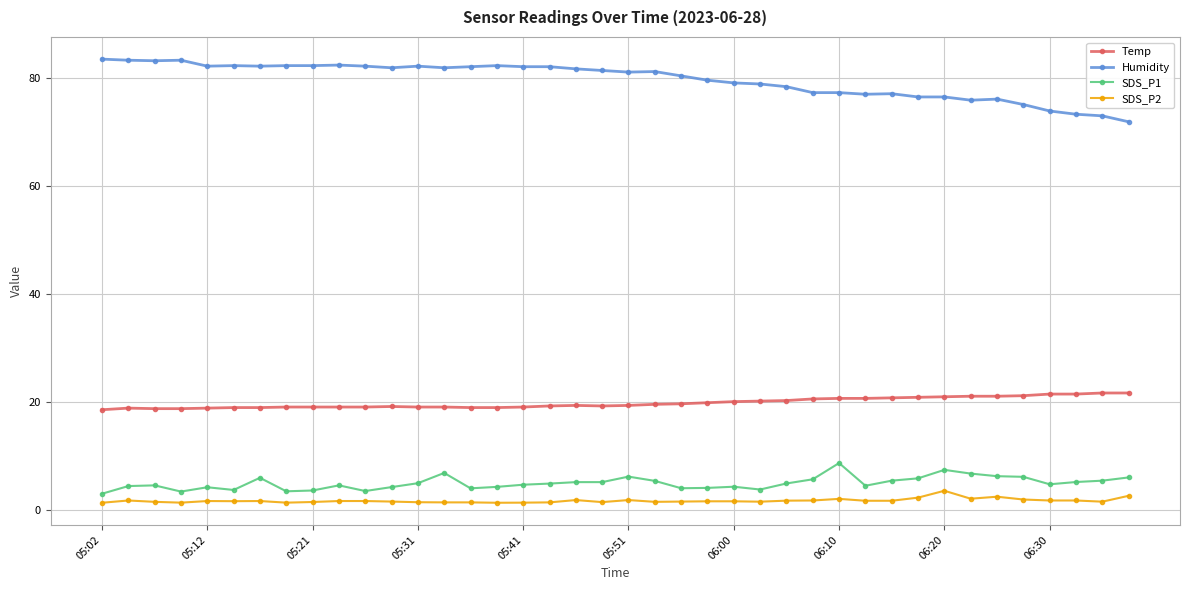

What is the average value of the Temp series?

19.9